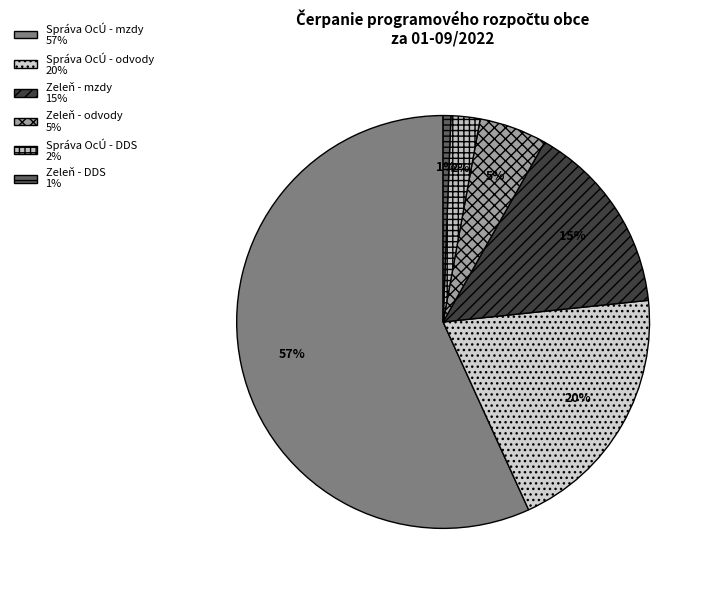

Between Zeleň - DDS and Správa OcÚ - DDS, which is larger?

Správa OcÚ - DDS